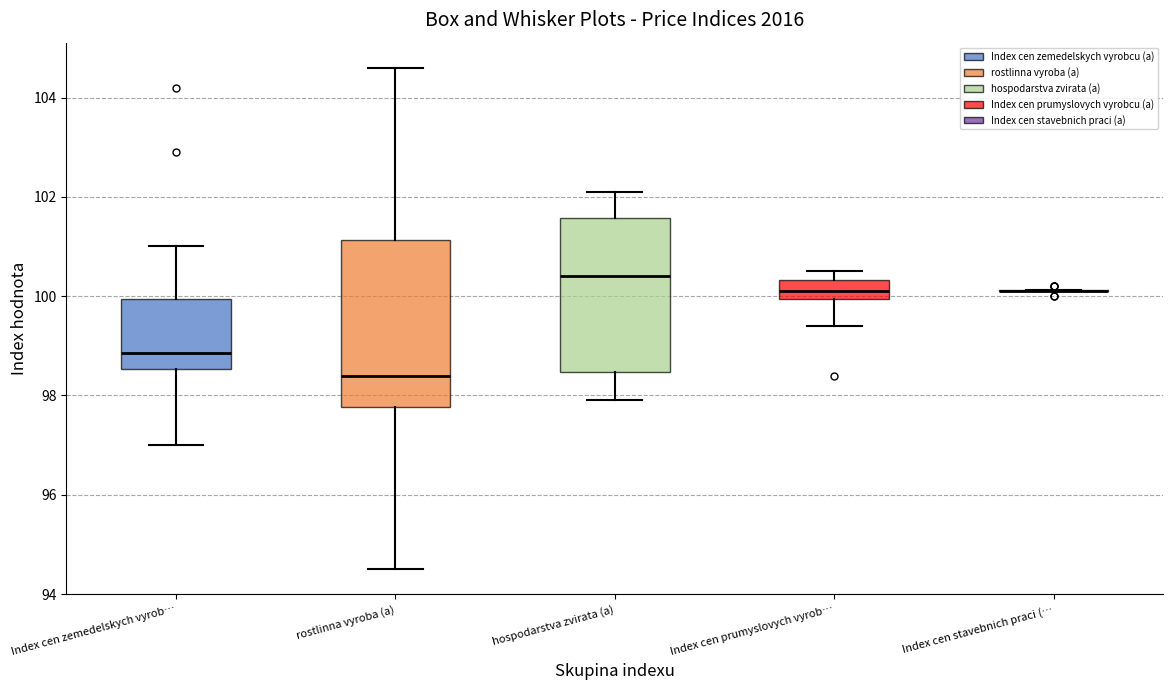

Reading left to right, transcribe this box plot: for each box, give where its median line is, the range the box spans, and where its two whiskers end, as read against the y-axis. The values are not printed on the chart, so give them approximately, as read against the axis.

Index cen zemedelskych vyrob…: median 98.8, box 98.6 to 100.0, whiskers 97.0 to 101.0
rostlinna vyroba (a): median 98.4, box 97.8 to 101.2, whiskers 94.6 to 104.6
hospodarstva zvirata (a): median 100.4, box 98.4 to 101.6, whiskers 98.0 to 102.2
Index cen prumyslovych vyrob…: median 100.2, box 100.0 to 100.4, whiskers 99.4 to 100.6
Index cen stavebnich praci (…: box collapsed to a line at 100.2, whiskers 100.2 to 100.2